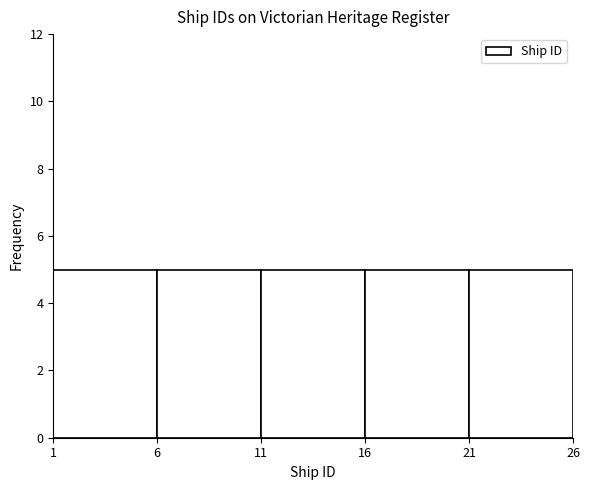

What is the height of the bar covering 1 to 6 on the x-axis? The values are not printed on the chart, so give them approximately, as read against the axis.

5